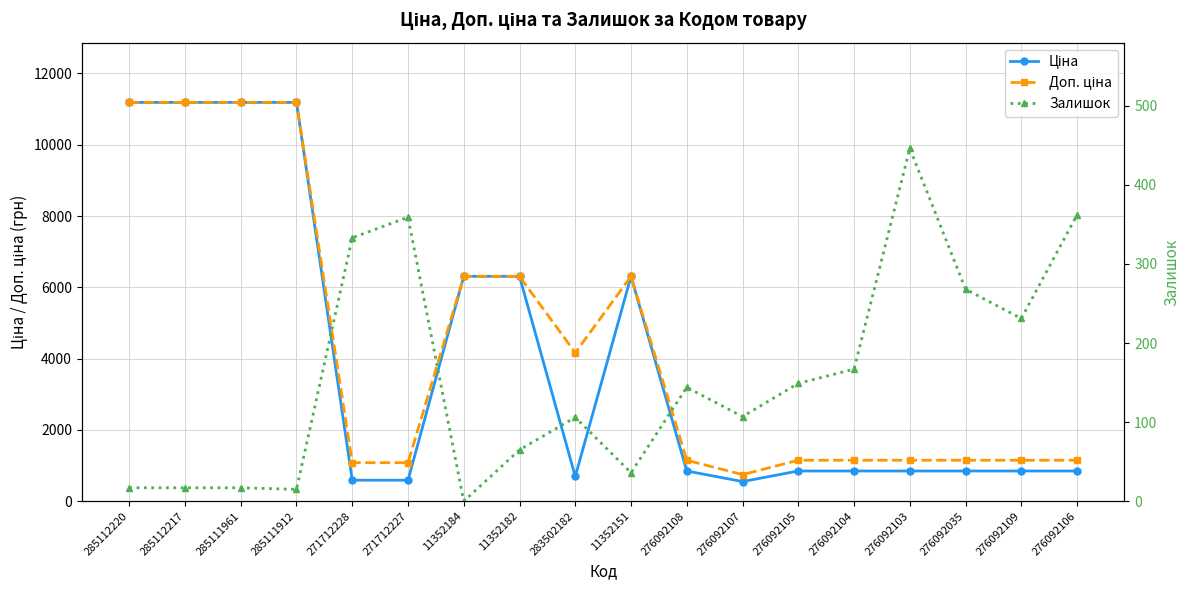

What is the difference between the Ціна values at 276092109 and 271712228?

258.5